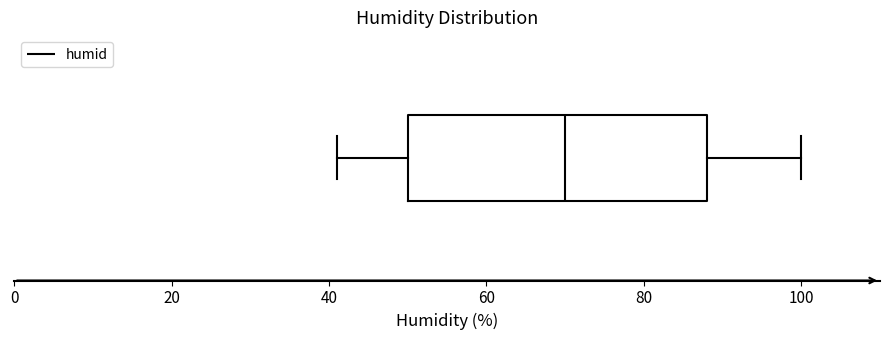

Where is the left edge of the box on the x-axis? The values are not printed on the chart, so give them approximately, as read against the axis.

50